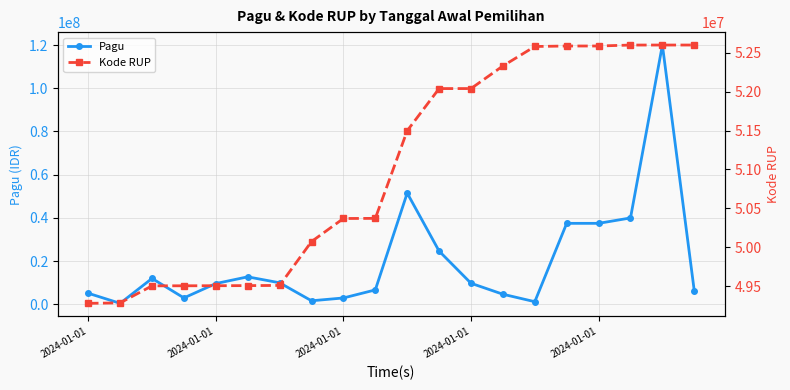

What are all the series names shown in the legend?

Pagu, Kode RUP